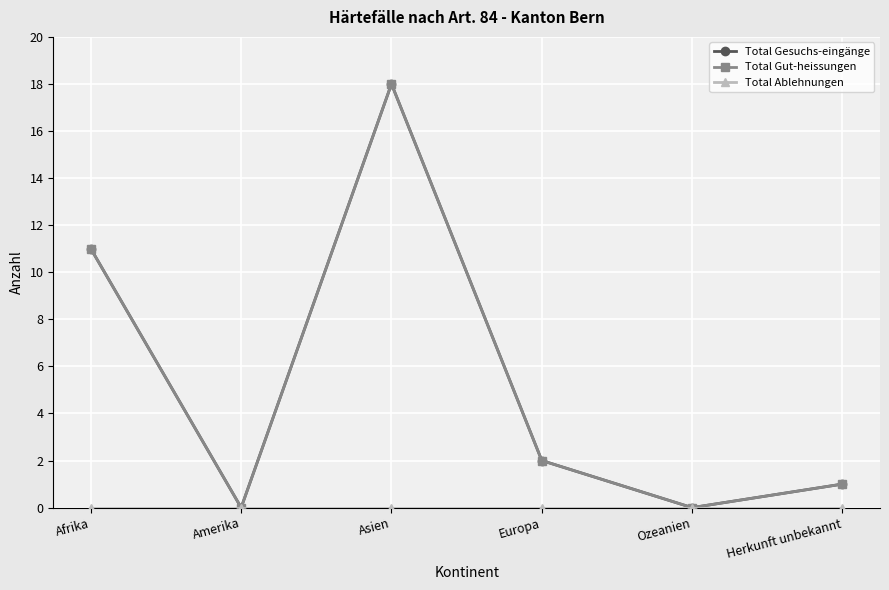

What position from the right is Europa?

3